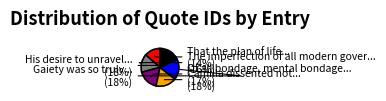

To the nearest percent, what is the difference between the largest and smallest slice percentages?

4%